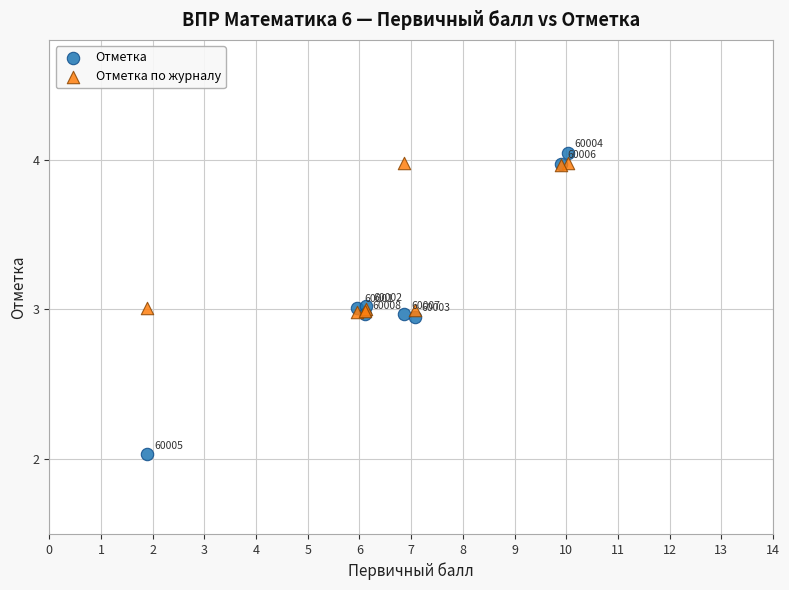

What are all the series names shown in the legend?

Отметка, Отметка по журналу